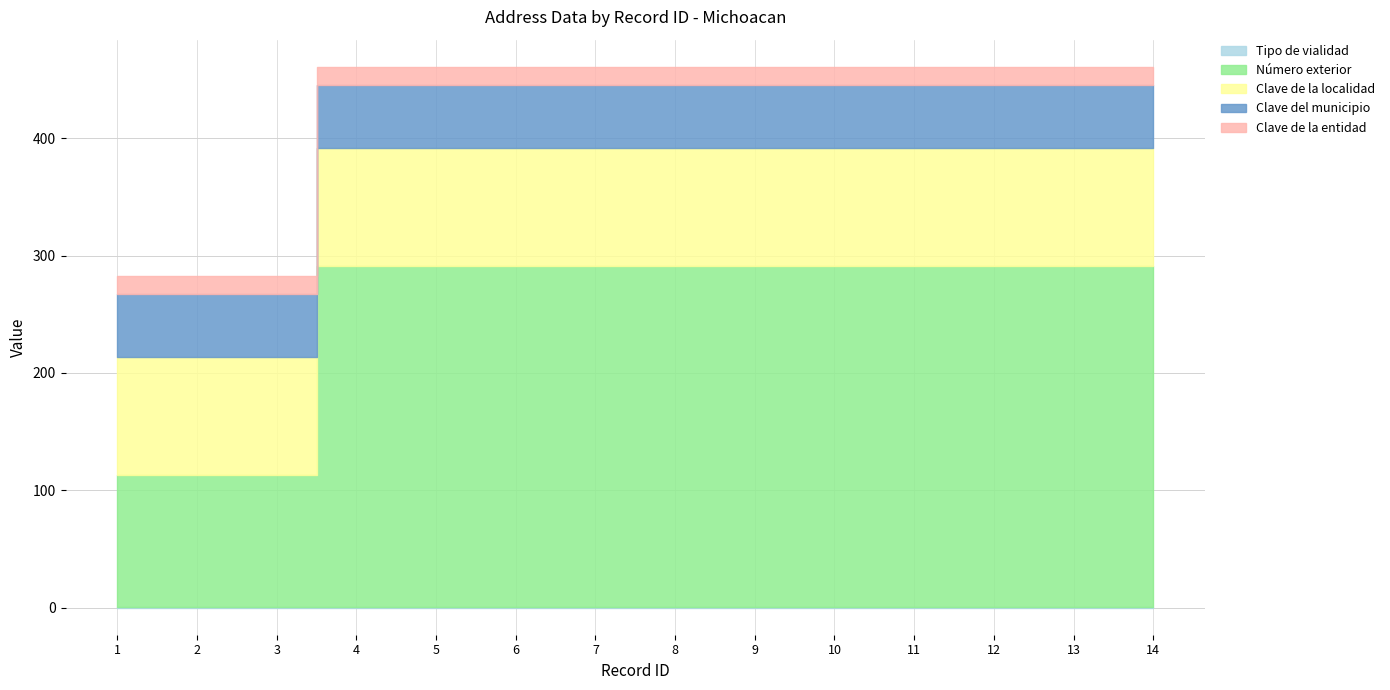

Reading right to left, what are all the values shown in this chart?

Tipo de vialidad: 1	1	1	1	1	1	1	1	1	1	1	1	1	1
Número exterior: 290	290	290	290	290	290	290	290	290	290	290	112	112	112
Clave de la localidad: 101	101	101	101	101	101	101	101	101	101	101	101	101	101
Clave del municipio: 53	53	53	53	53	53	53	53	53	53	53	53	53	53
Clave de la entidad: 16	16	16	16	16	16	16	16	16	16	16	16	16	16